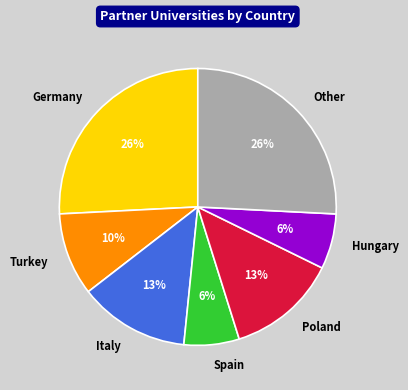

To the nearest percent, what is the average slice percentage?

14%